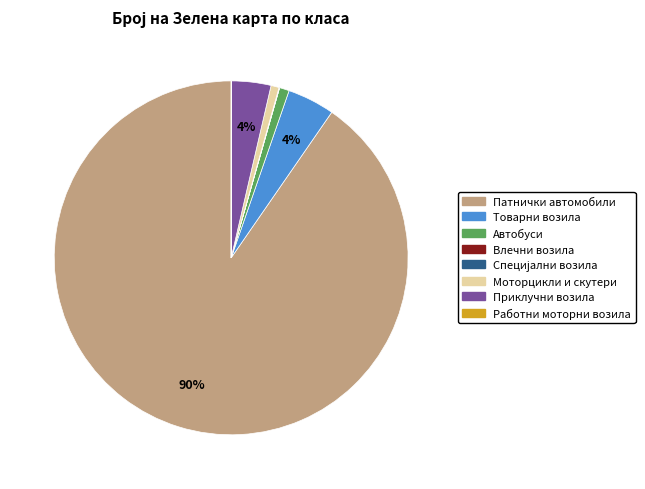

The Моторцикли и скутери slice represents 1% of the pie. True or false?

True